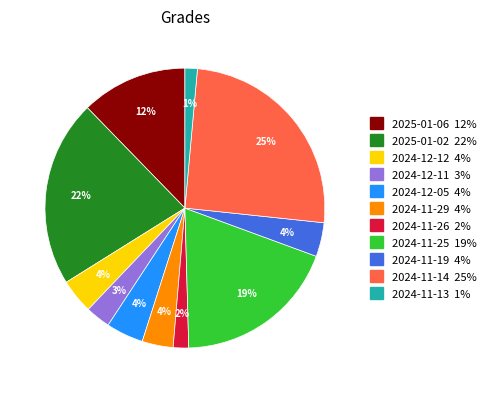

Is the sum of 2024-12-12 4% and 2024-11-14 25% greater than half?

No